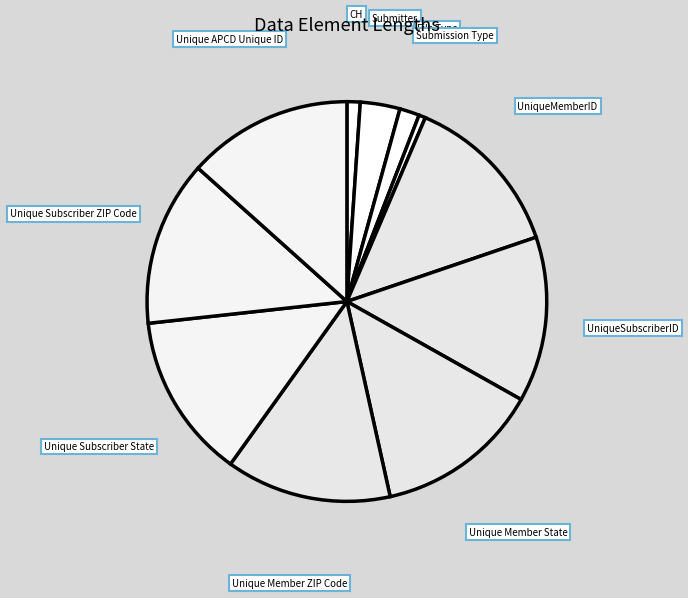

Is there any slice that represents more than half of the pie?

No